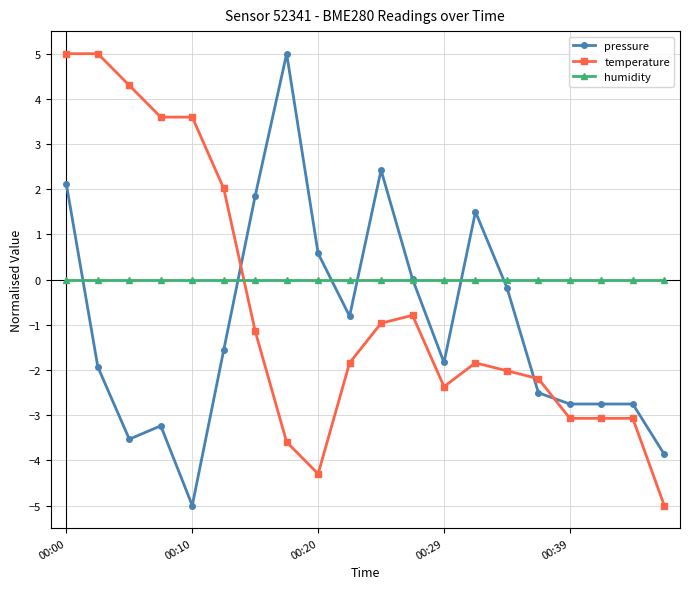

Which series has the largest total across all categories?

humidity